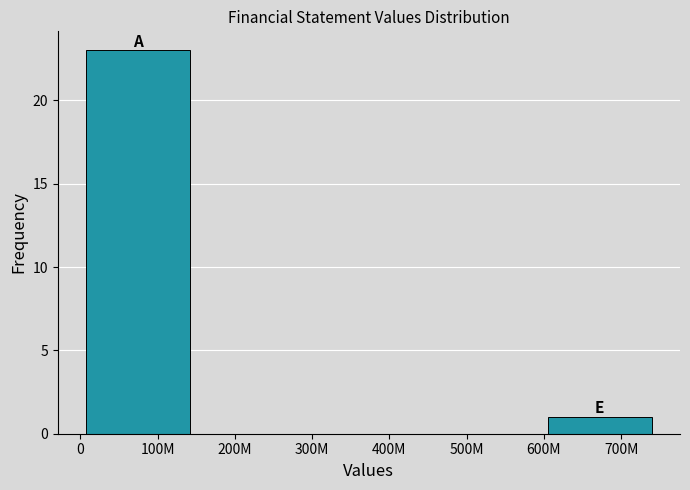

Reading right to left, transcribe all the data shown in this chart.

700M=1	500M=0	400M=0	200M=0	100M=23